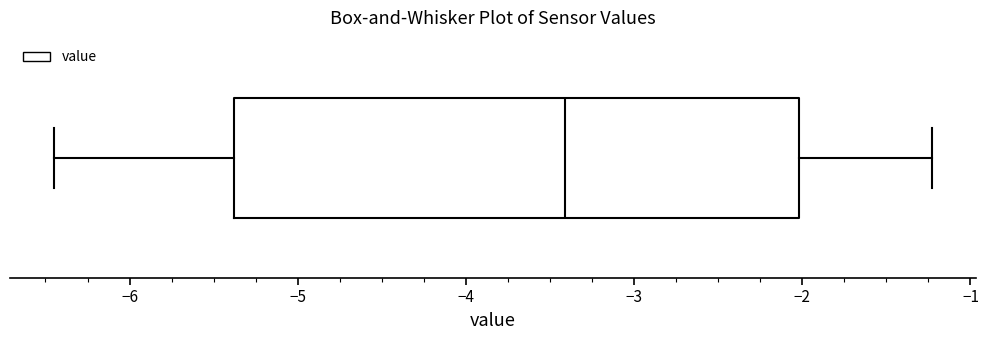

Read this box plot against the x-axis: the position of the median line, the range covered by the box, and the ends of both whiskers. The values are not printed on the chart, so give them approximately, as read against the axis.

median -3.4, box -5.4 to -2.0, whiskers -6.4 to -1.2